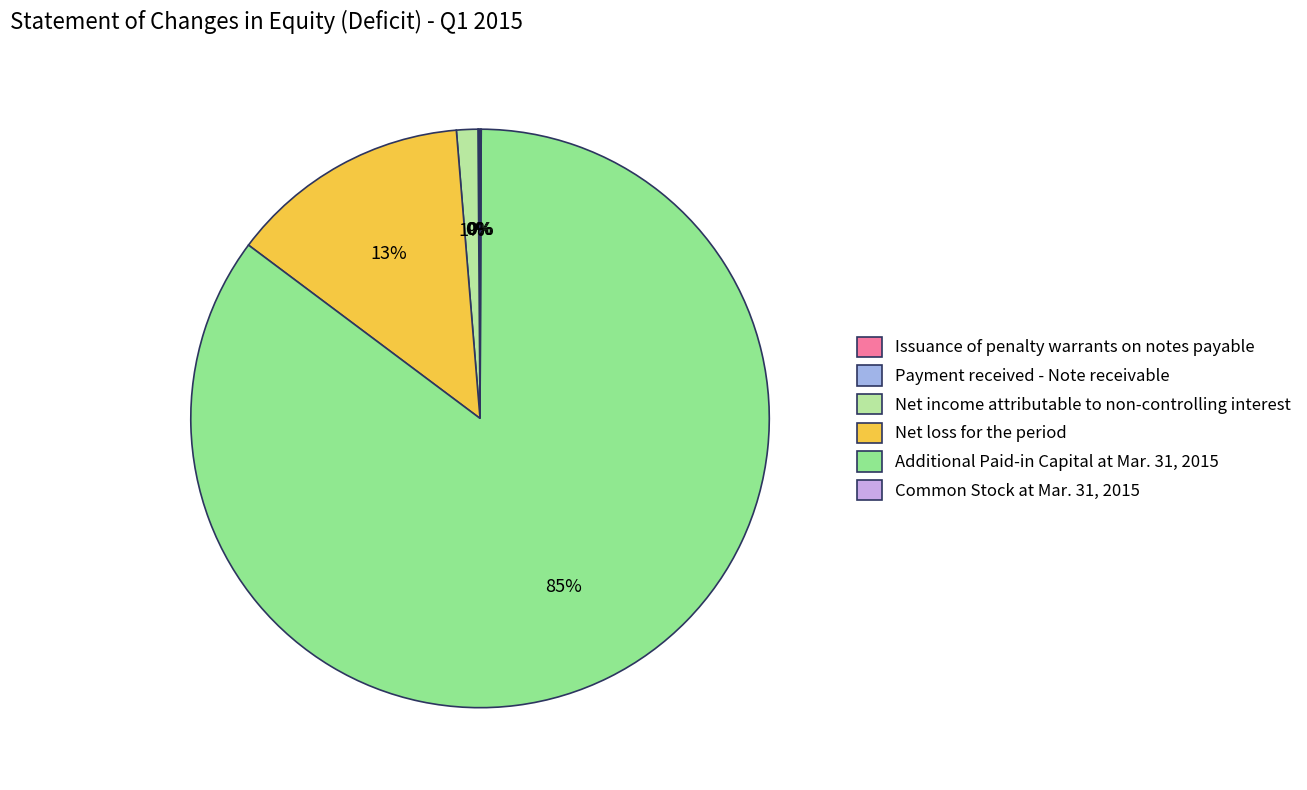

What is the majority slice?

Additional Paid-in Capital at Mar. 31, 2015